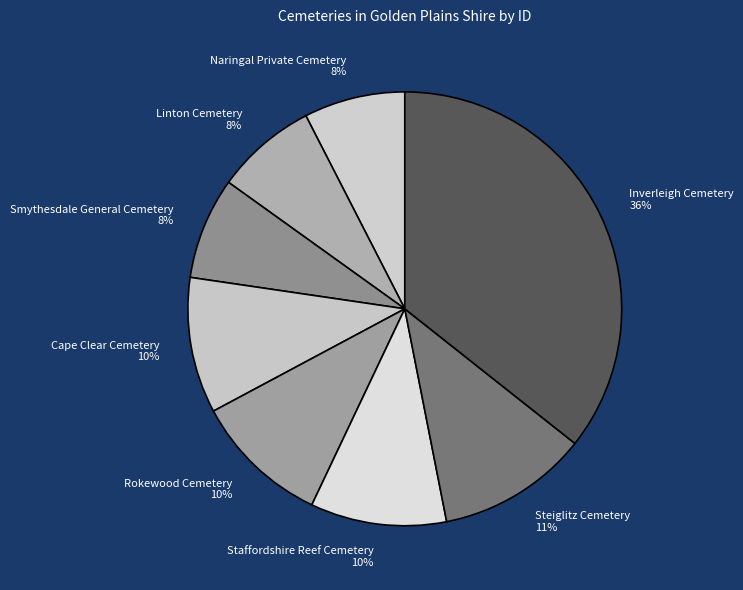

Which slice is the largest?

Inverleigh Cemetery